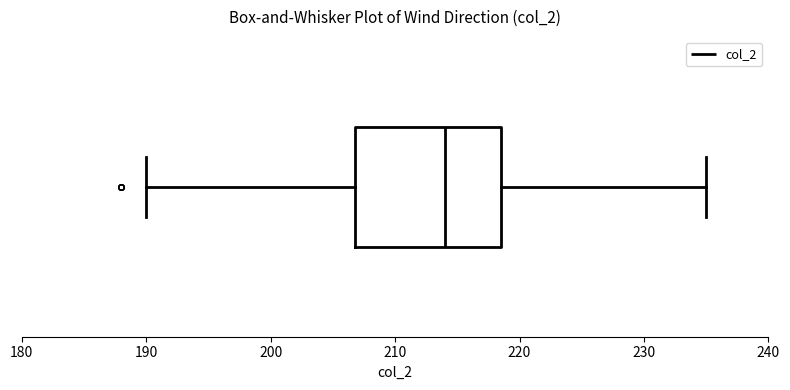

Where does the right whisker of the box end on the x-axis? The values are not printed on the chart, so give them approximately, as read against the axis.

235